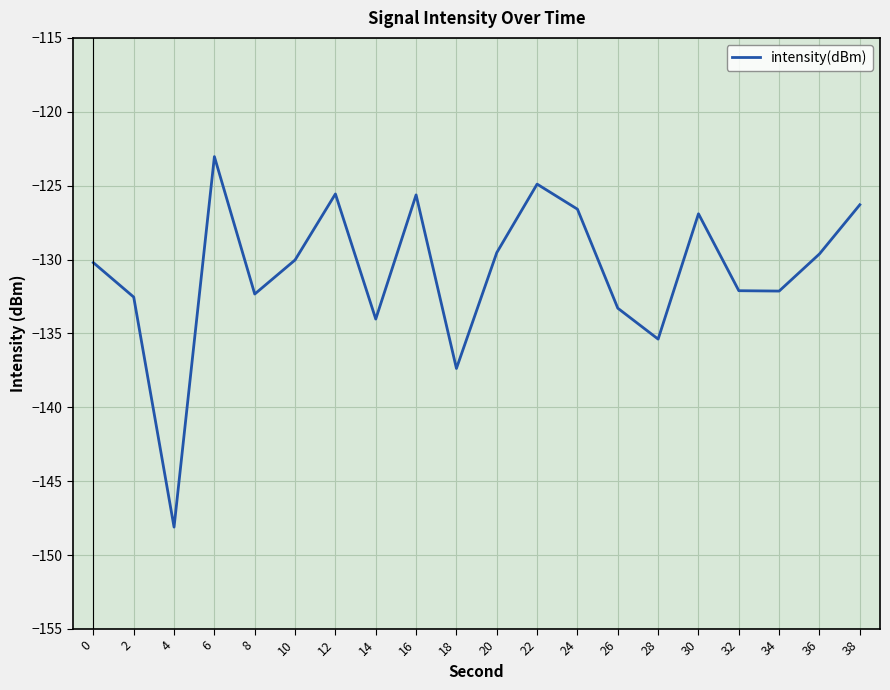

Where does the data first go above -130?

6